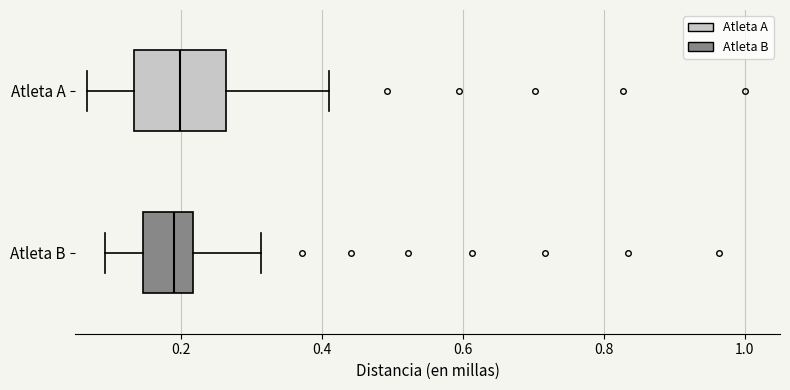

Reading bottom to top, read every box against the x-axis: the position of its median line, the range the box covers, and the ends of its whiskers. The values are not printed on the chart, so give them approximately, as read against the axis.

Atleta B: median 0.20, box 0.14 to 0.22, whiskers 0.10 to 0.32
Atleta A: median 0.20, box 0.14 to 0.26, whiskers 0.06 to 0.42